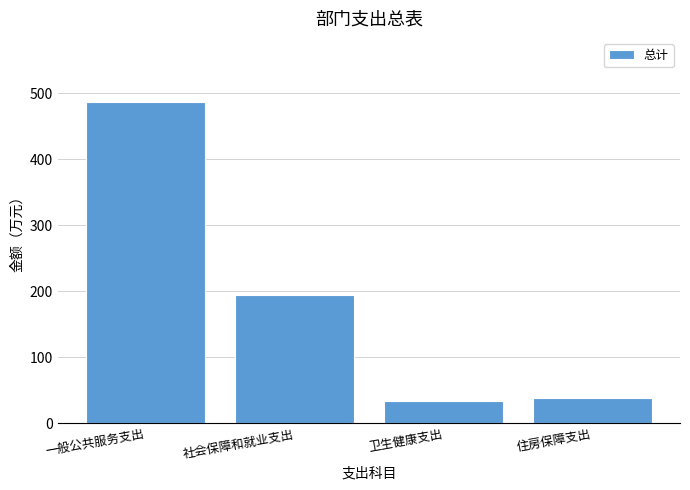

Reading left to right, transcribe all the data shown in this chart.

486.6	193.7	34.4	38.9